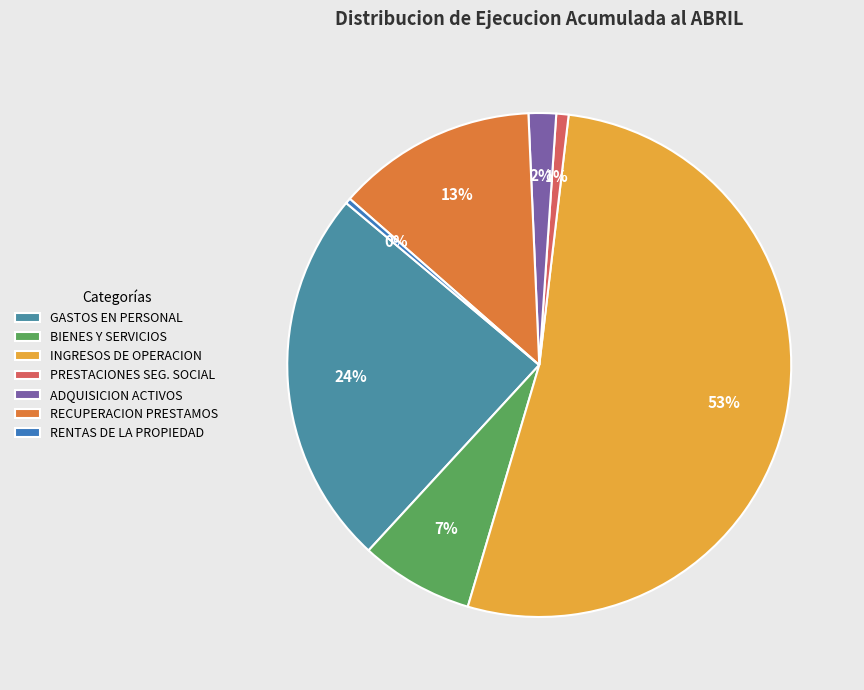

To the nearest percent, what is the difference between the largest and smallest slice percentages?

52%